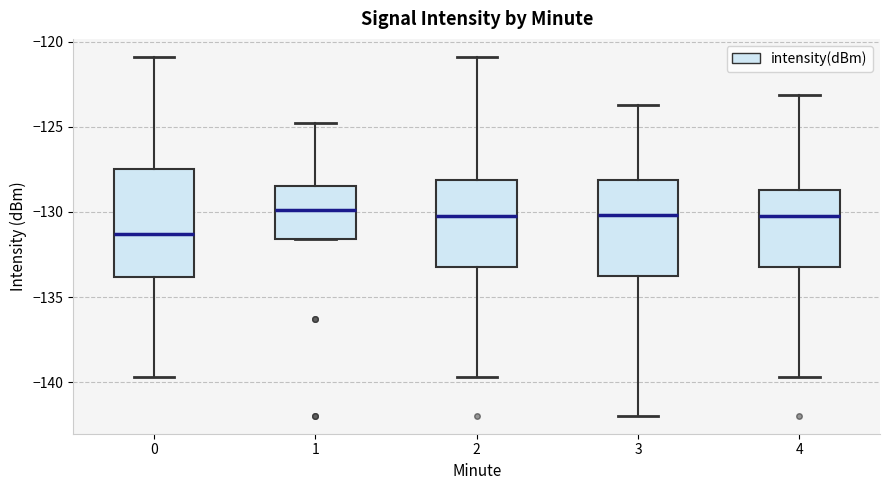

Where does the upper whisker of the box at x = 0 end on the y-axis? The values are not printed on the chart, so give them approximately, as read against the axis.

-121.0